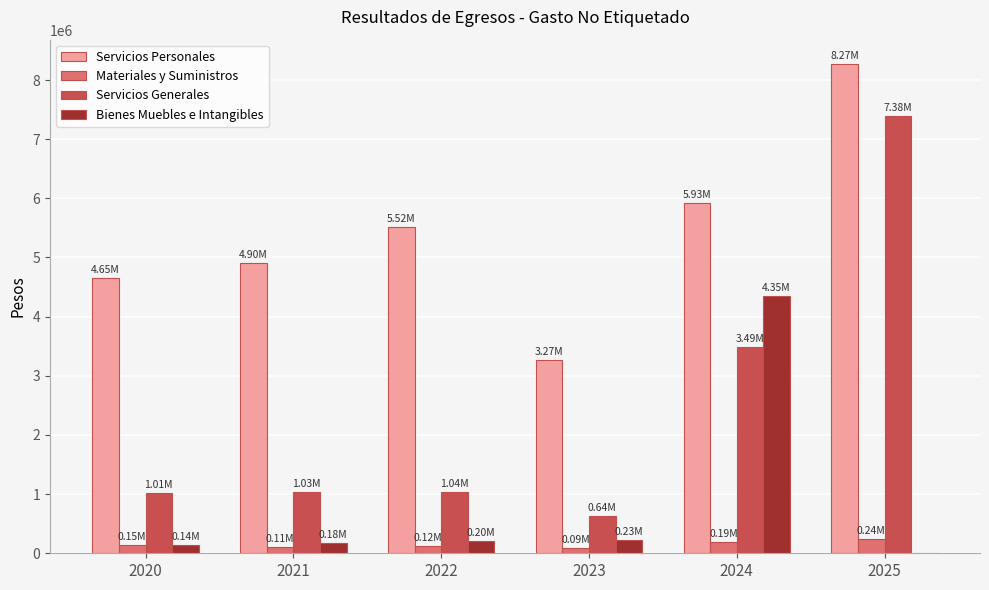

At which label does Servicios Personales first exceed 5515722?

2022